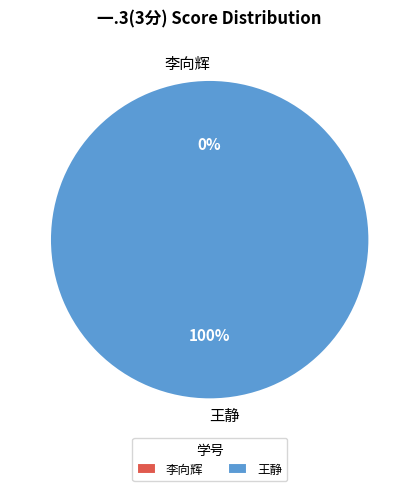

What portion of the pie excludes 李向辉?

100.0%